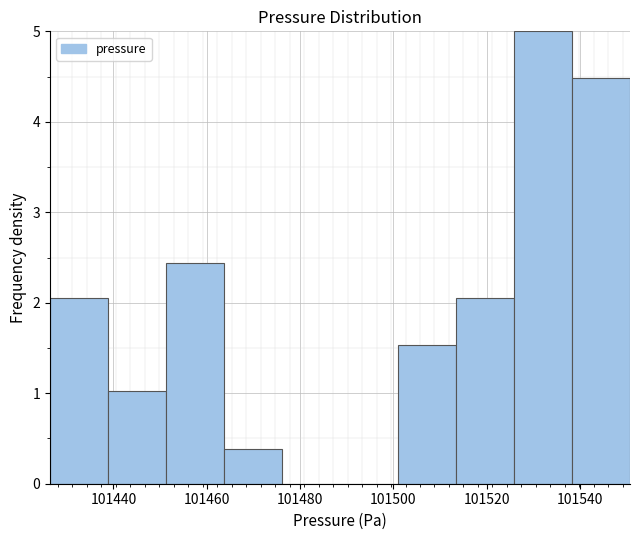

What is the height of the bar covering 101438 to 101452 on the x-axis? Neither the bar edges nor the heights are printed on the chart, so give them approximately, as read against the axes.

1.0